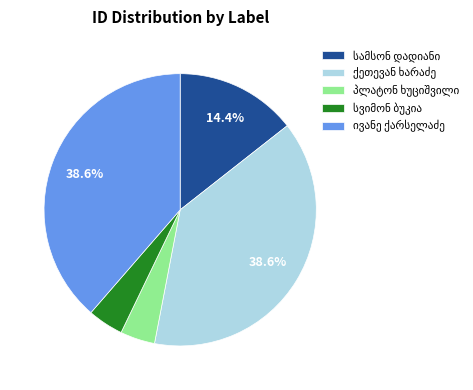

Does any single category account for the majority?

No